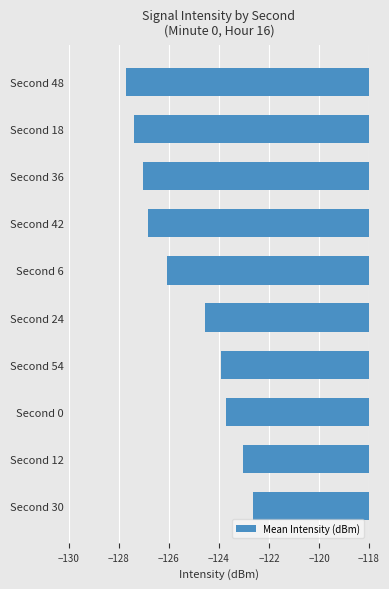

Between Second 30 and Second 0, which is larger?

Second 30